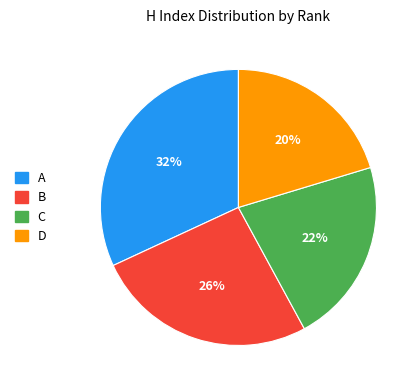

Count the number of slices in the pie.

4